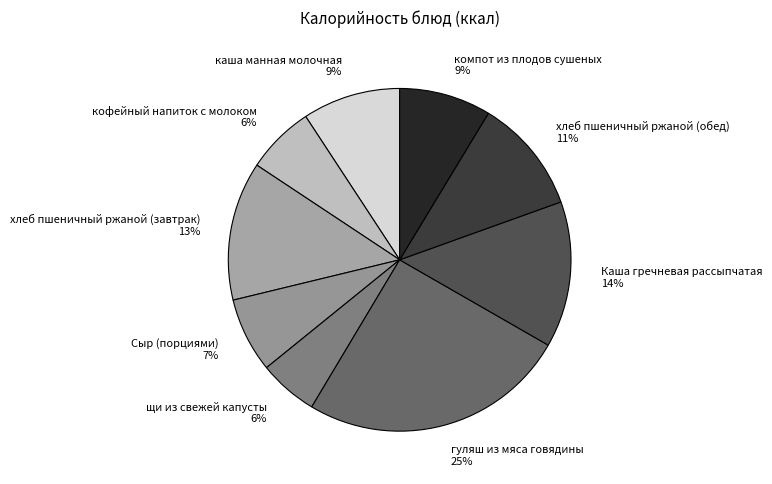

To the nearest percent, what is the difference between the хлеб пшеничный ржаной (завтрак) and компот из плодов сушеных slice percentages?

4%